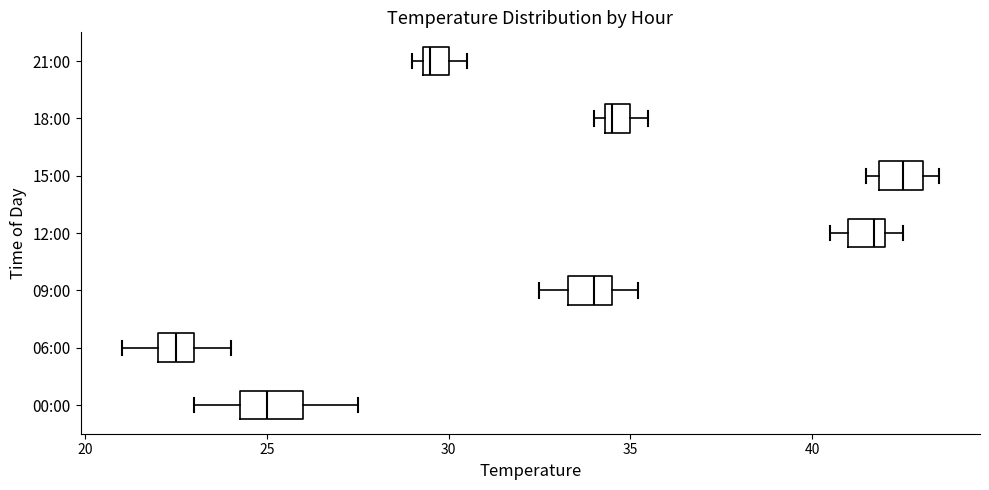

Comparing the boxes themselves (not the whiskers), which one is the widest?

00:00